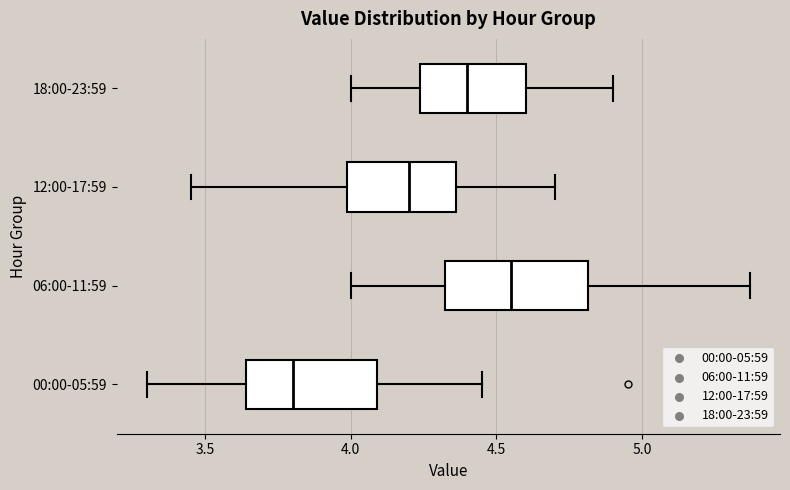

Where does the median line of the box for 06:00-11:59 sit on the x-axis? The values are not printed on the chart, so give them approximately, as read against the axis.

4.55